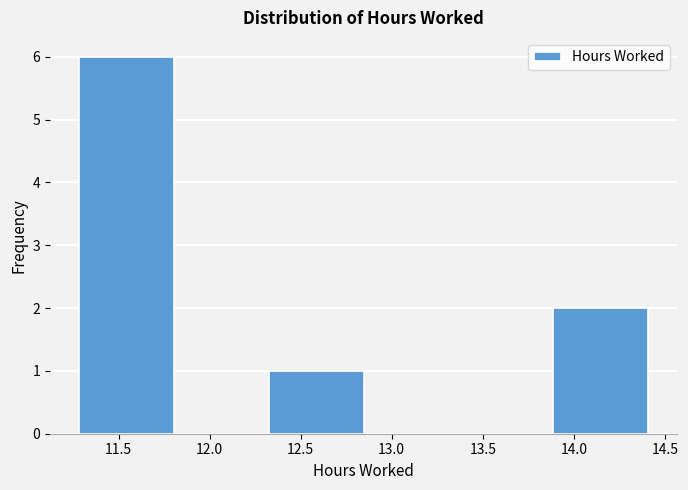

Reading left to right, transcribe this chart: for each bar, give the range it covers on the x-axis and its height. Neither the bar edges nor the heights are printed on the chart, so give them approximately, as read against the axes.

11.30 to 11.80: 6
11.80 to 12.30: 0
12.30 to 12.85: 1
12.85 to 13.35: 0
13.35 to 13.90: 0
13.90 to 14.40: 2